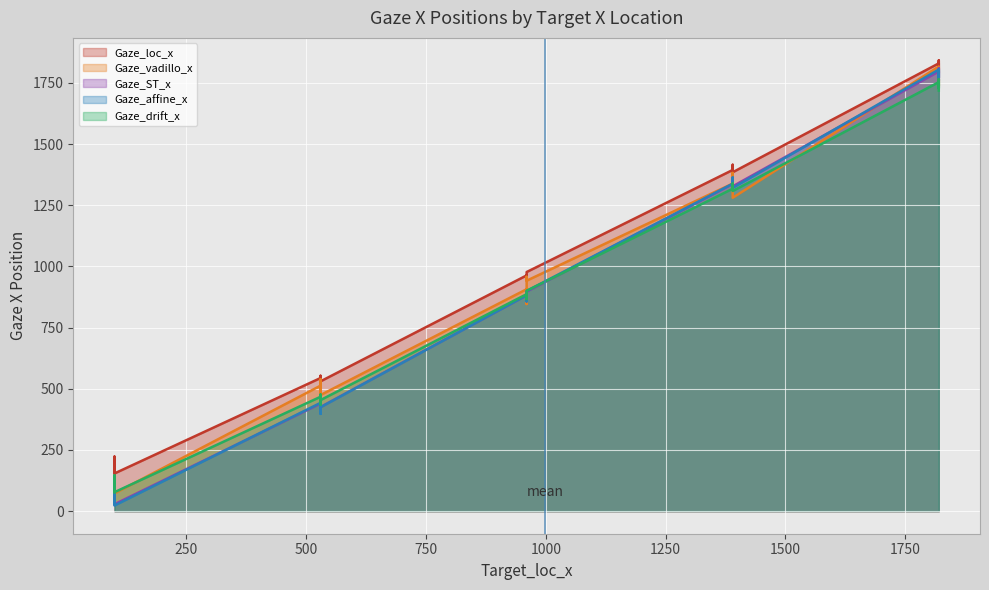

What is the average value of the Gaze_drift_x series?

936.0